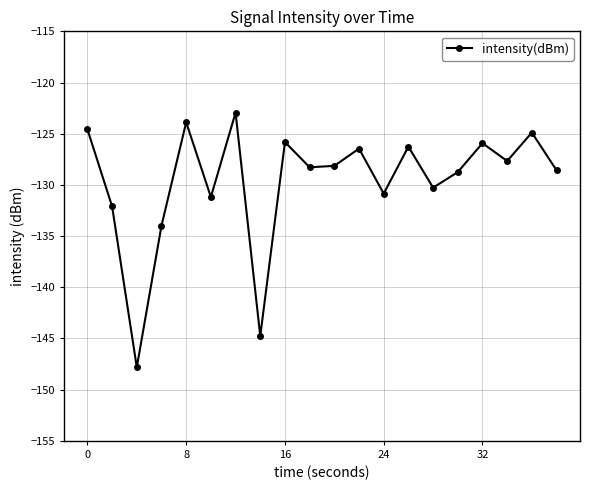

What is the minimum value shown in the chart?

-147.8